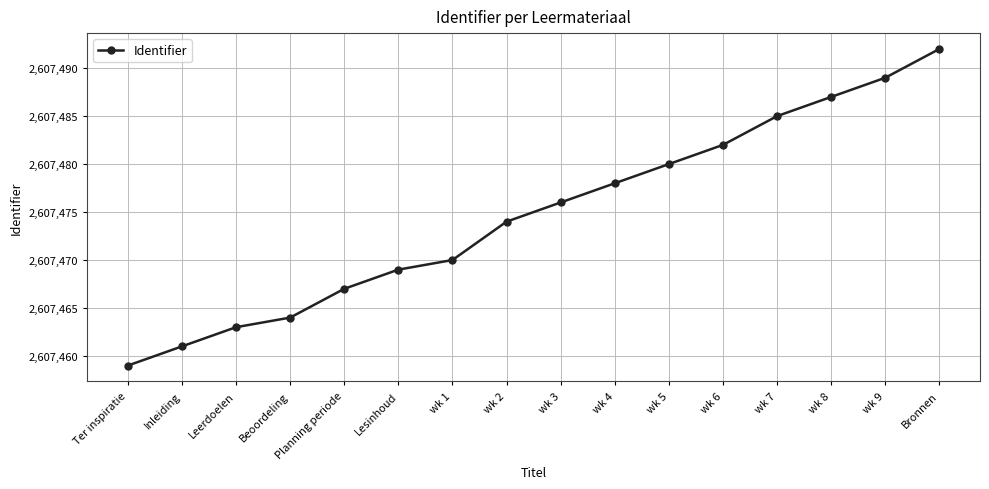

What position from the left is wk 9?

15